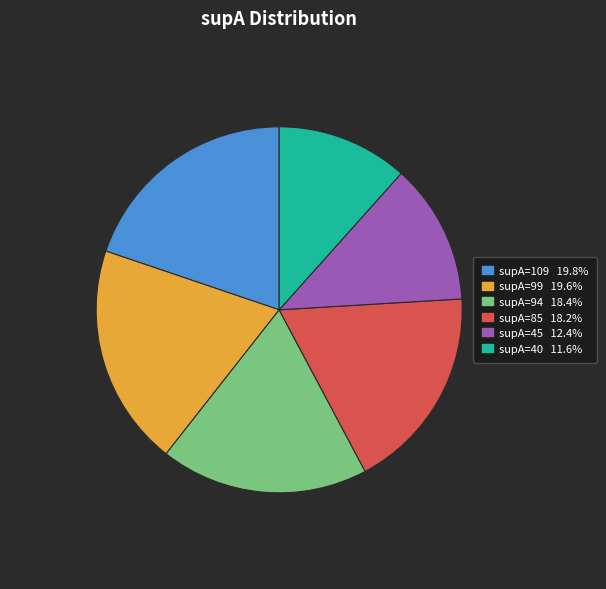

Is the sum of supA=109 19.8% and supA=94 18.4% greater than half?

No